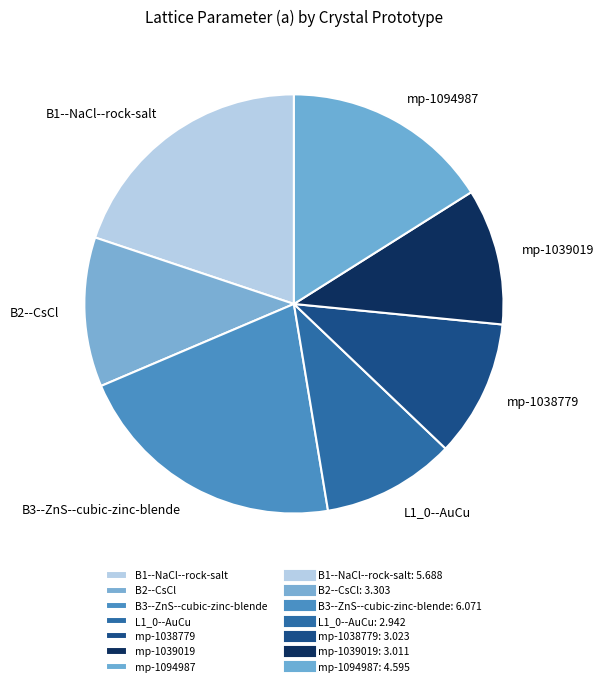

Combined, do mp-1094987 and L1_0--AuCu account for over 50%?

No